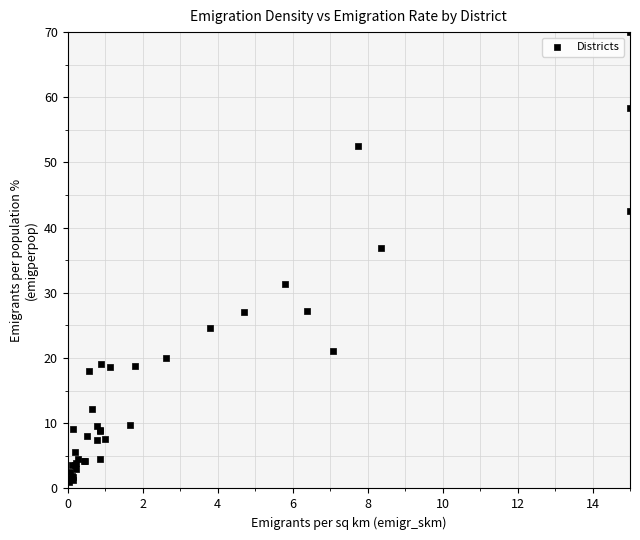

What Y value in the scatter plot is closest to 35?

36.8